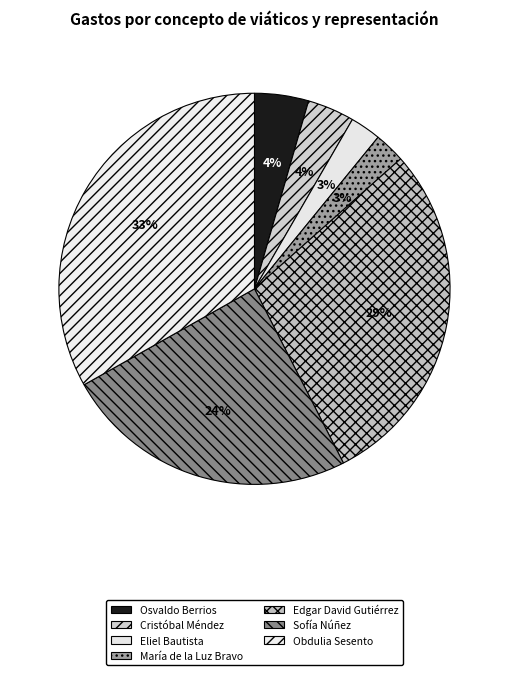

Does any single category account for the majority?

No